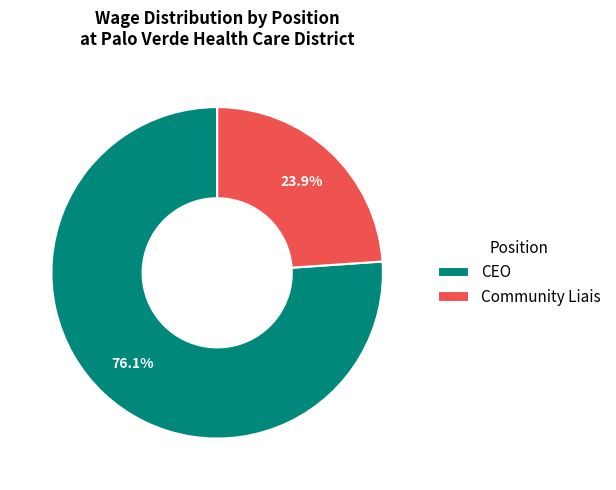

Is there any slice that represents more than half of the pie?

Yes